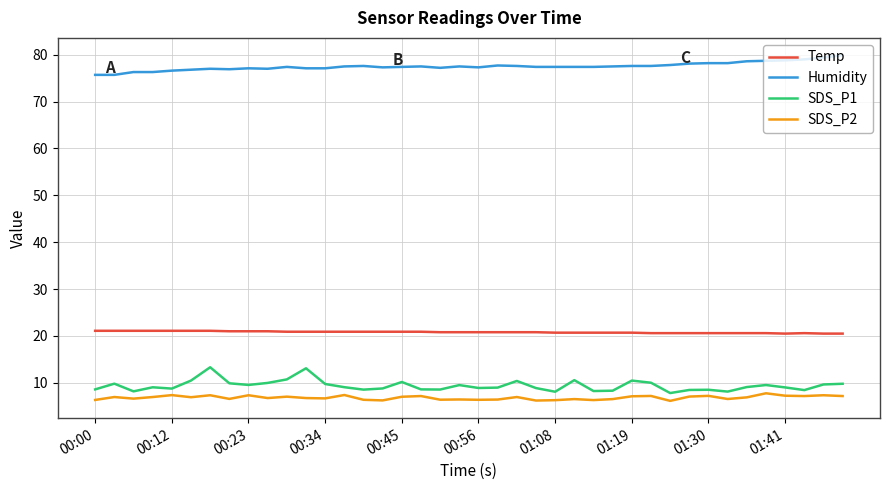

What is the smallest value displayed?

6.2